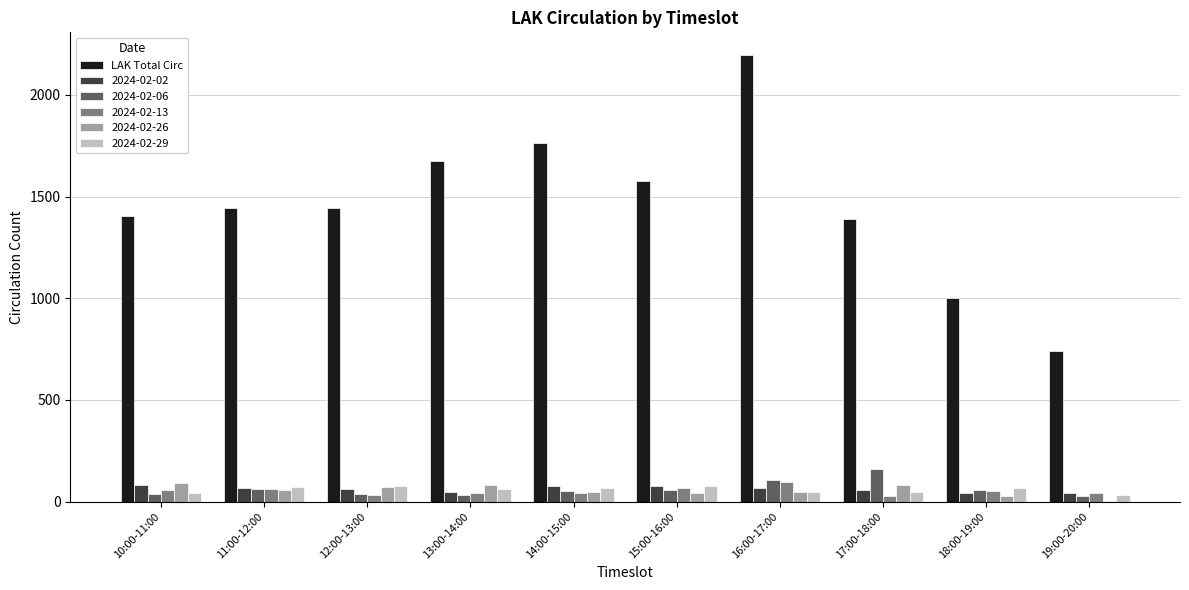

Is the value of LAK Total Circ at 19:00-20:00 greater than the value of 2024-02-06 at 17:00-18:00?

Yes